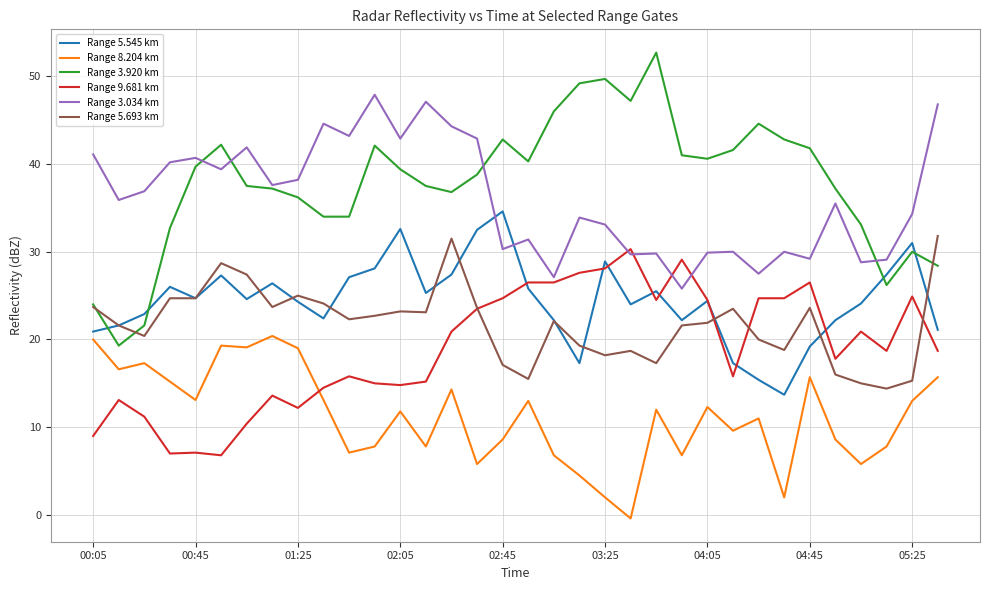

True or false: Range 3.034 km and Range 5.693 km intersect in this chart.

False